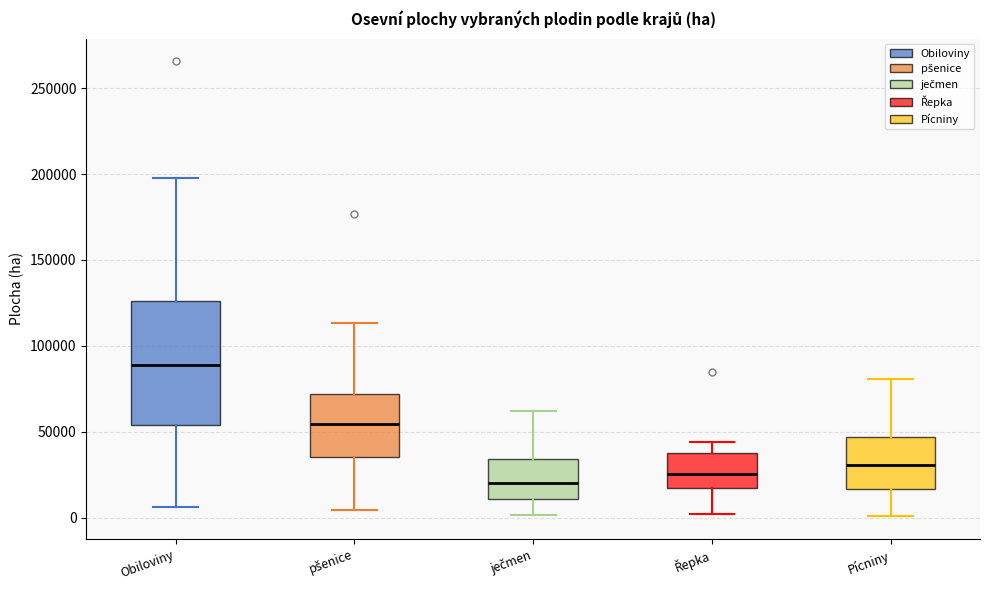

Reading left to right, transcribe this box plot: for each box, give where its median line is, the range the box spans, and where its two whiskers end, as read against the y-axis. The values are not printed on the chart, so give them approximately, as read against the axis.

Obiloviny: median 90000, box 55000 to 125000, whiskers 5000 to 200000
pšenice: median 55000, box 35000 to 70000, whiskers 5000 to 115000
ječmen: median 20000, box 10000 to 35000, whiskers 0 to 60000
Řepka: median 25000, box 15000 to 35000, whiskers 0 to 45000
Pícniny: median 30000, box 15000 to 45000, whiskers 0 to 80000